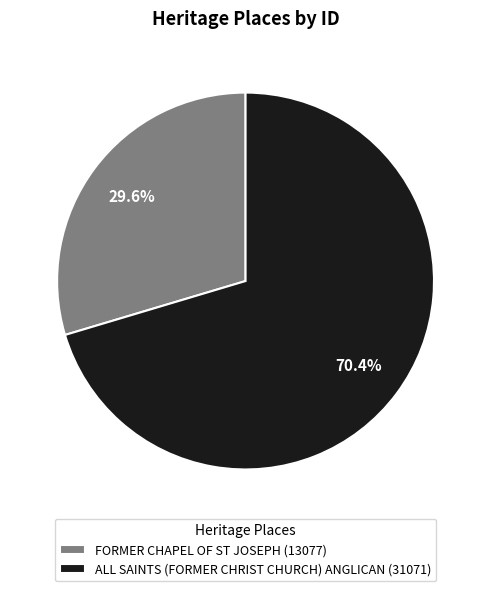

To the nearest percent, what percentage of the pie is FORMER CHAPEL OF ST JOSEPH?

30%